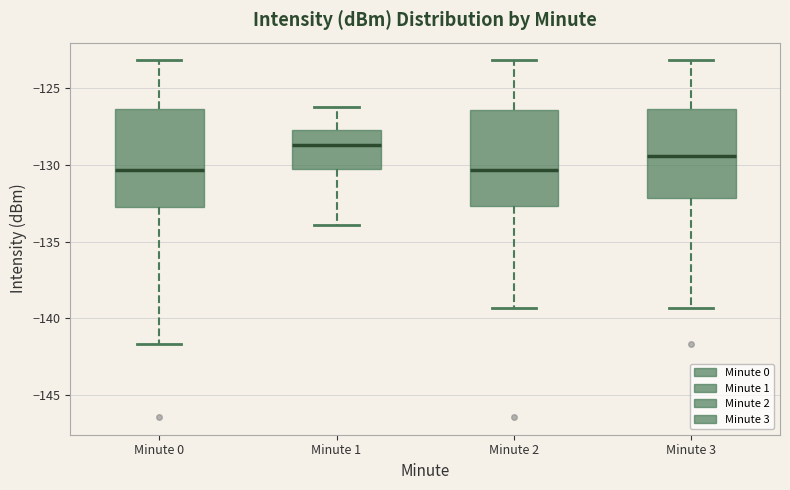

Where is the lower edge of the box for Minute 3 on the y-axis? The values are not printed on the chart, so give them approximately, as read against the axis.

-132.0